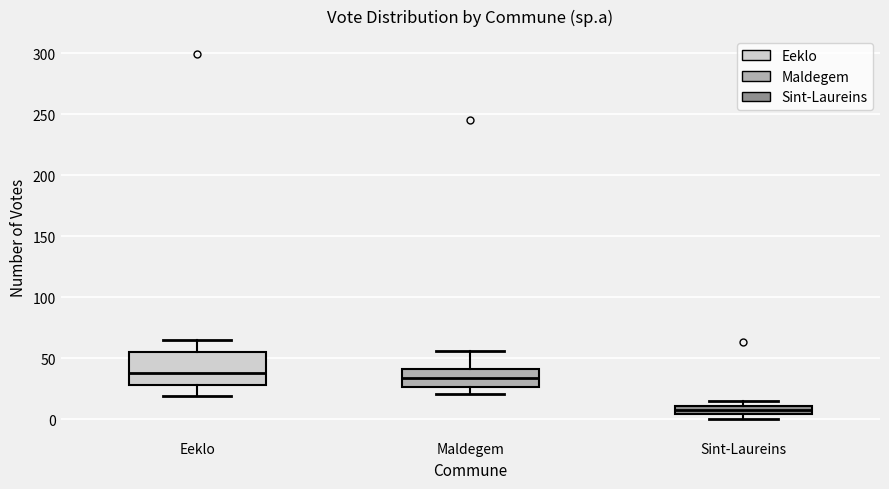

Comparing the boxes themselves (not the whiskers), which one is the tallest?

Eeklo